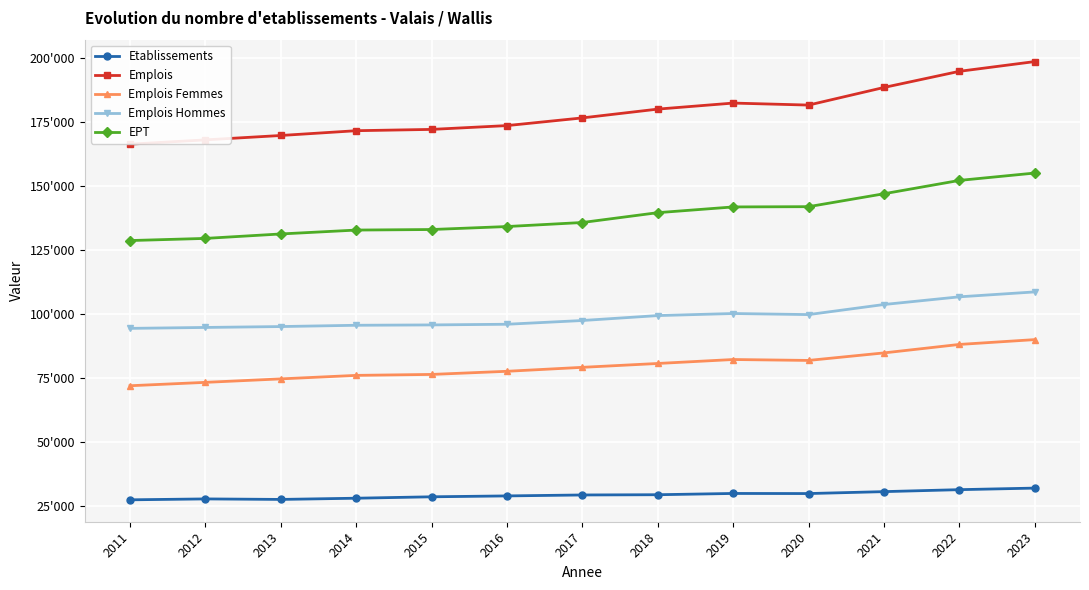

True or false: EPT and Emplois Hommes intersect in this chart.

False